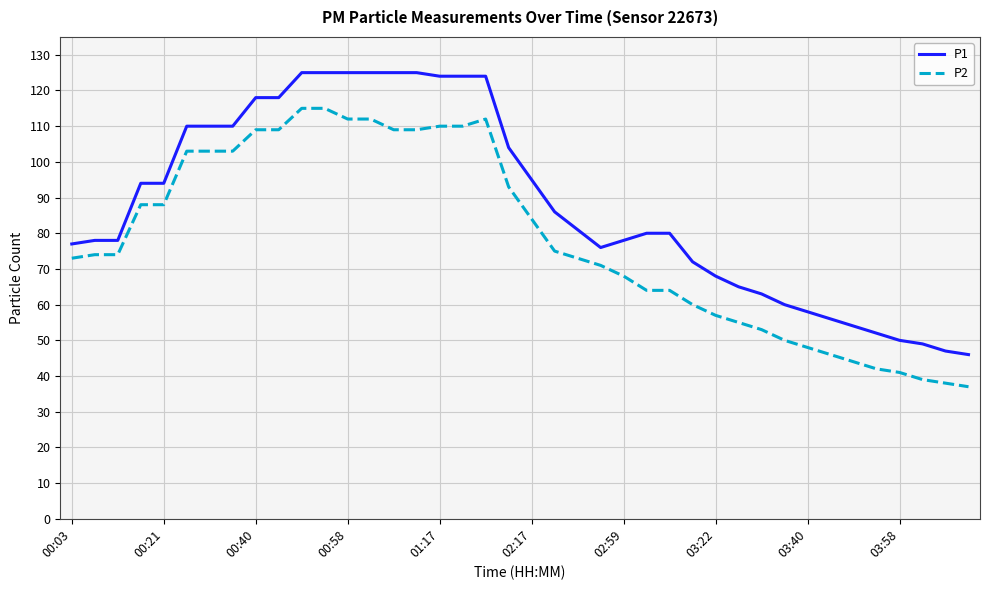

Which series has the largest range (max minus min)?

P1